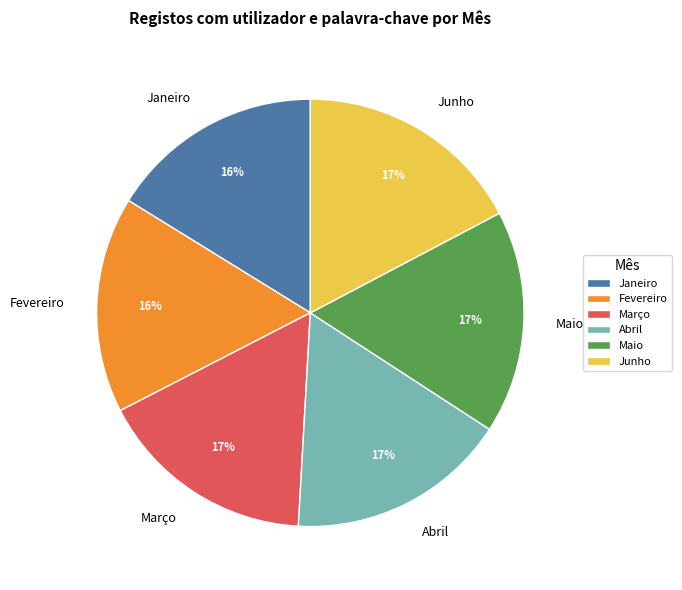

How many segments does this pie chart have?

6